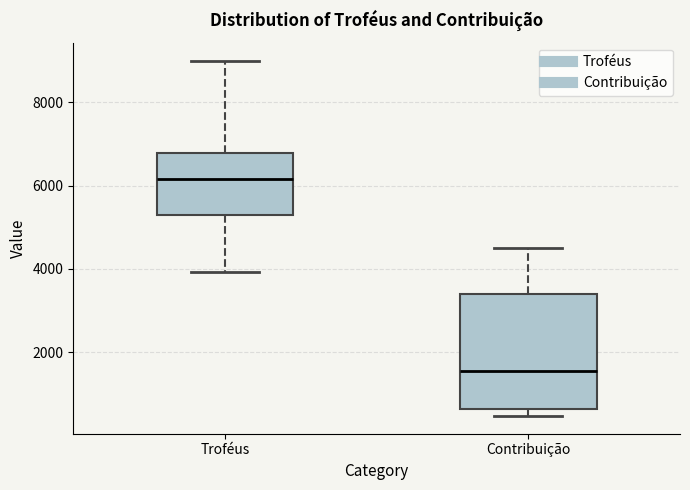

Reading left to right, read every box against the y-axis: the position of its median line, the range the box covers, and the ends of its whiskers. The values are not printed on the chart, so give them approximately, as read against the axis.

Troféus: median 6200, box 5200 to 6800, whiskers 4000 to 9000
Contribuição: median 1600, box 600 to 3400, whiskers 400 to 4600